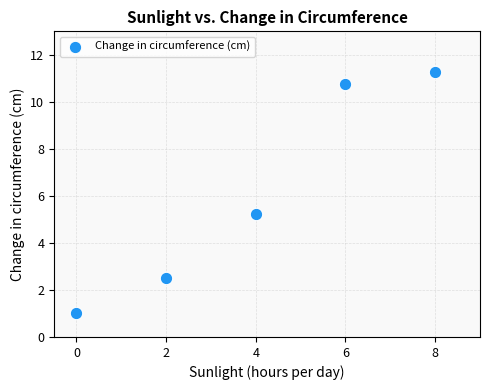

What is the average Y value?

6.2